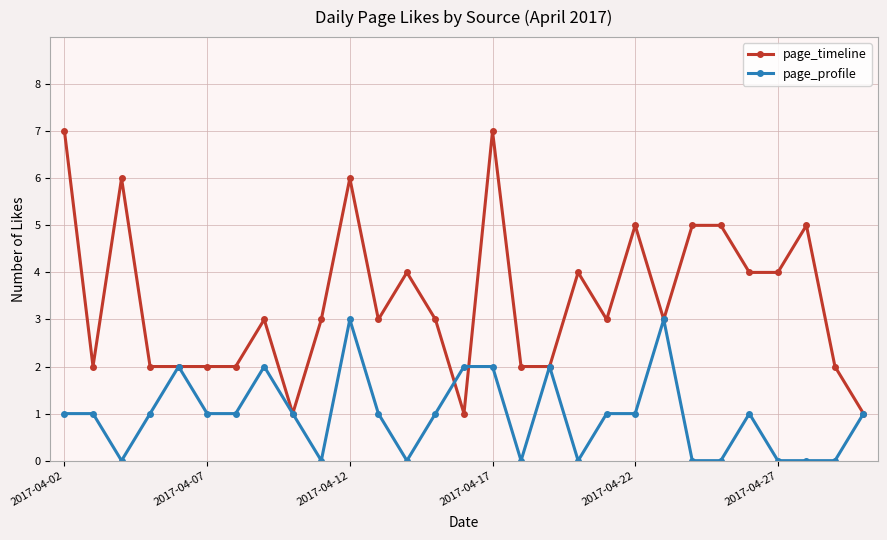

List the series in order of their overall mean, highest first.

page_timeline, page_profile